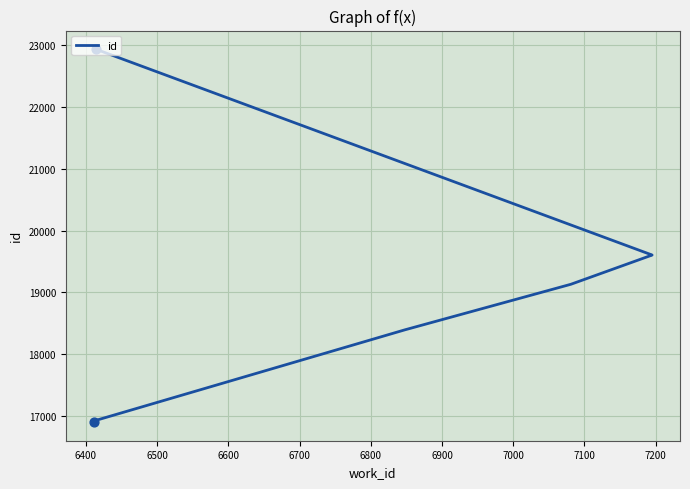

What is the ratio of the value at 6700 to the value at 6900?

0.9